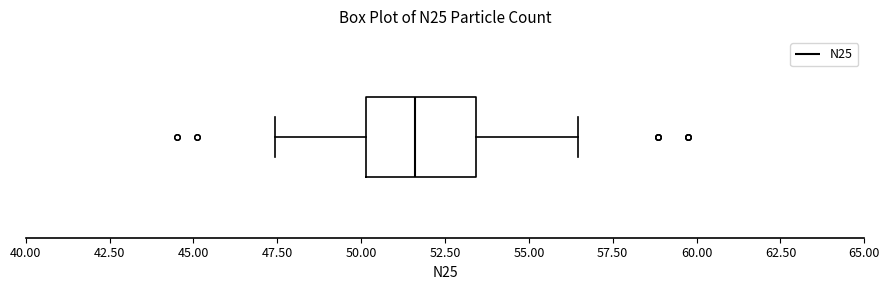

Read this box plot against the x-axis: the position of the median line, the range covered by the box, and the ends of both whiskers. The values are not printed on the chart, so give them approximately, as read against the axis.

median 51.5, box 50.0 to 53.5, whiskers 47.5 to 56.5